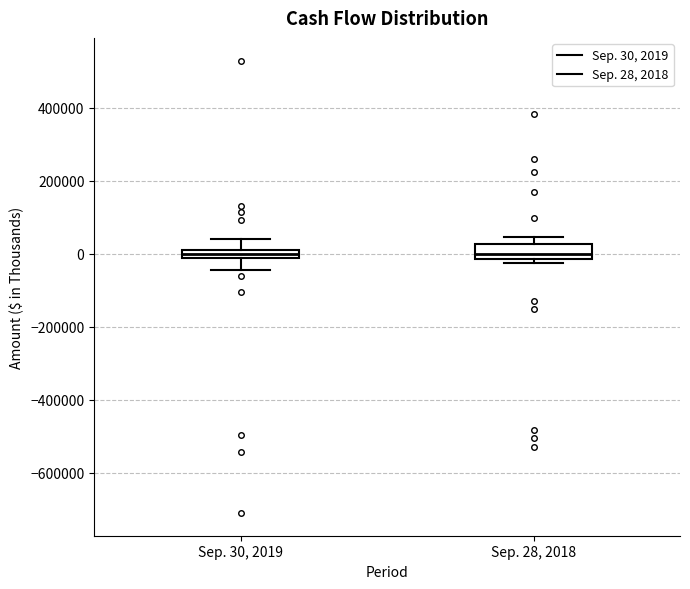

Where is the lower edge of the box for Sep. 28, 2018 on the y-axis? The values are not printed on the chart, so give them approximately, as read against the axis.

-20000